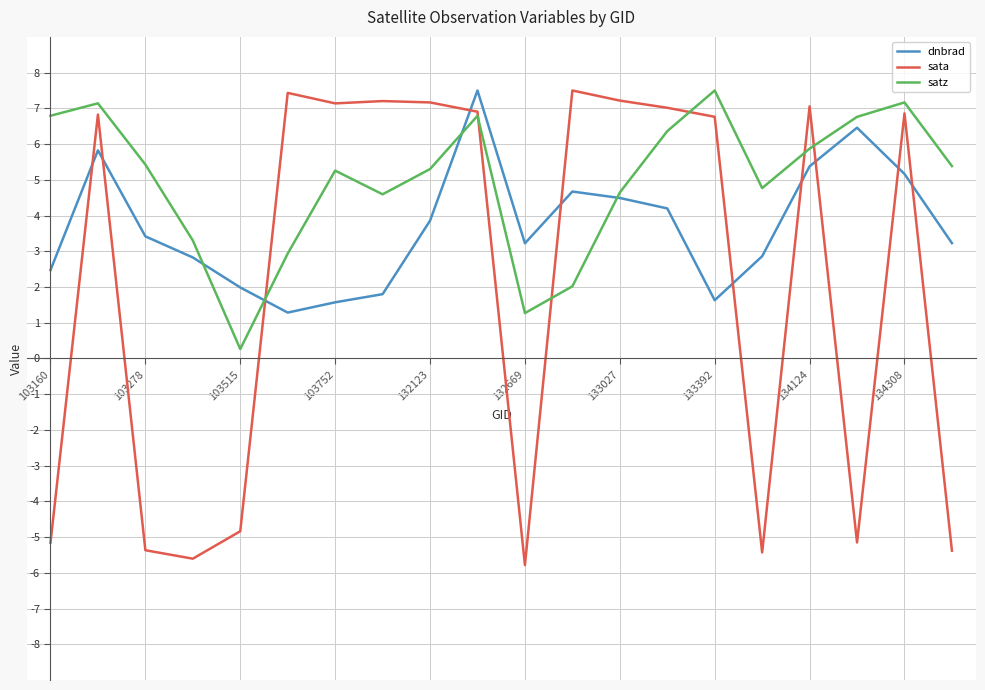

What is the maximum value for dnbrad?

7.5